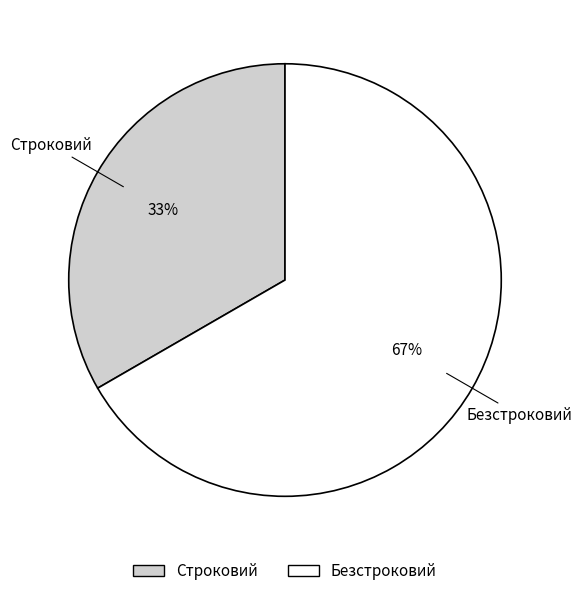

Between Безстроковий and Строковий, which is larger?

Безстроковий